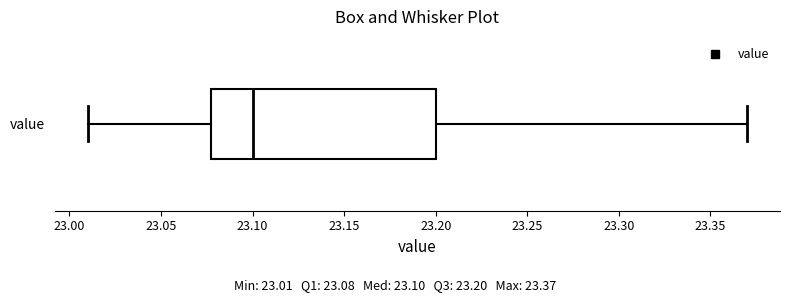

Where does the right whisker of the box for value end on the x-axis? The values are not printed on the chart, so give them approximately, as read against the axis.

23.37